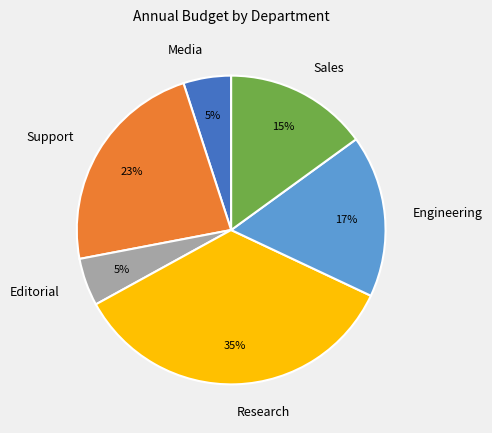

What percentage is the Research slice, to the nearest percent?

35%